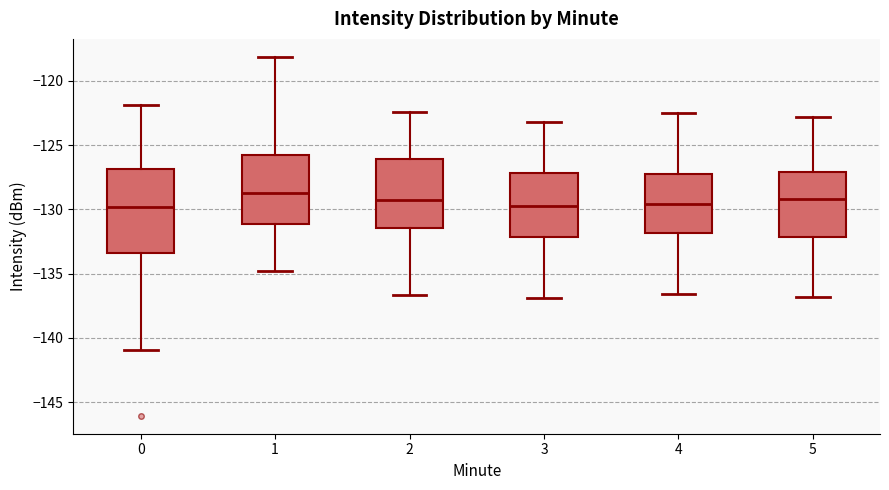

Reading left to right, read every box against the y-axis: the position of its median line, the range the box covers, and the ends of its whiskers. The values are not printed on the chart, so give them approximately, as read against the axis.

0: median -130.0, box -133.5 to -127.0, whiskers -141.0 to -122.0
1: median -128.5, box -131.0 to -126.0, whiskers -135.0 to -118.0
2: median -129.5, box -131.5 to -126.0, whiskers -136.5 to -122.5
3: median -129.5, box -132.0 to -127.0, whiskers -137.0 to -123.0
4: median -129.5, box -132.0 to -127.5, whiskers -136.5 to -122.5
5: median -129.0, box -132.0 to -127.0, whiskers -137.0 to -123.0